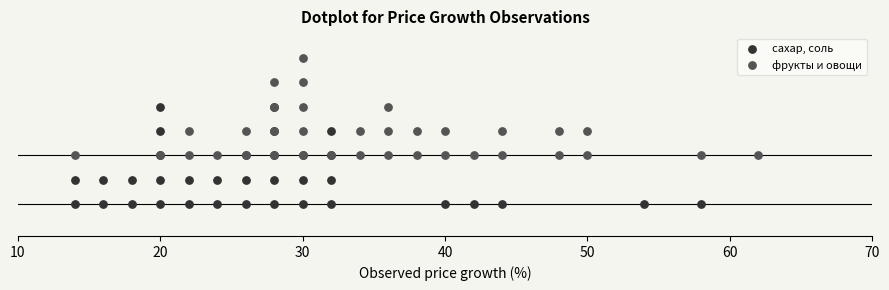

Which series reaches the minimum Y coordinate?

сахар, соль